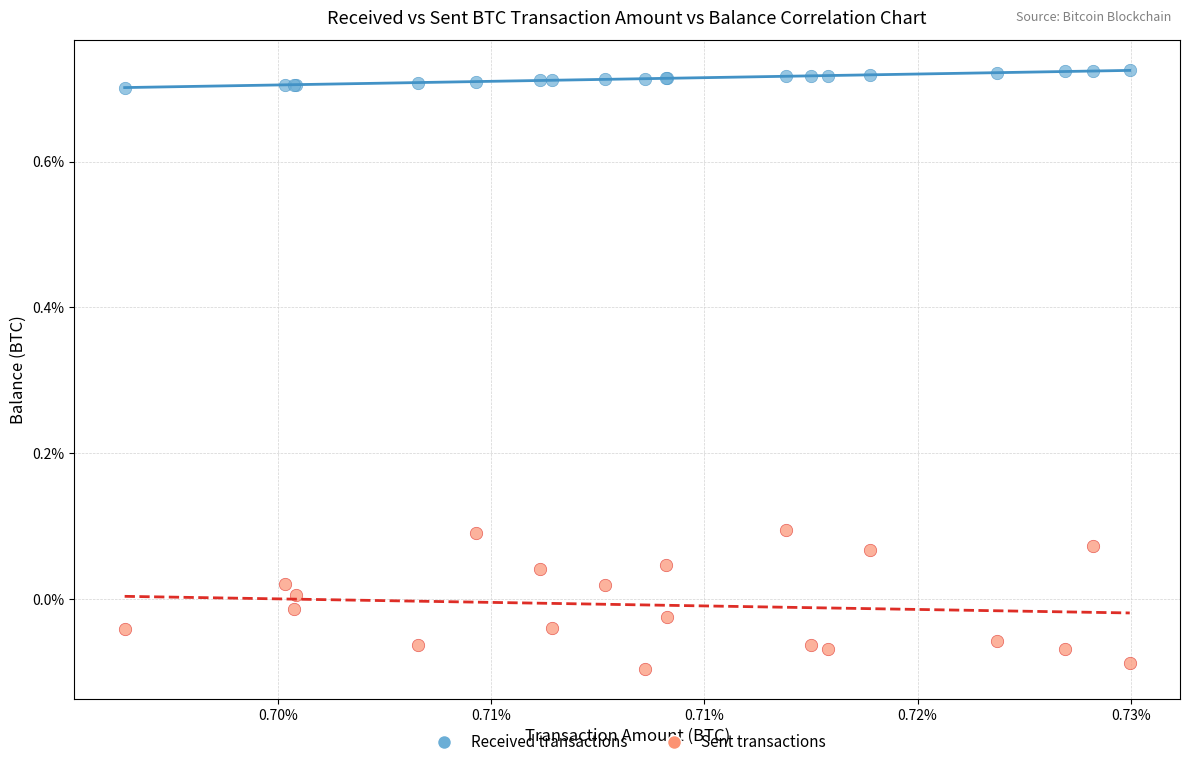

What are all the series names shown in the legend?

Received transactions, Sent transactions